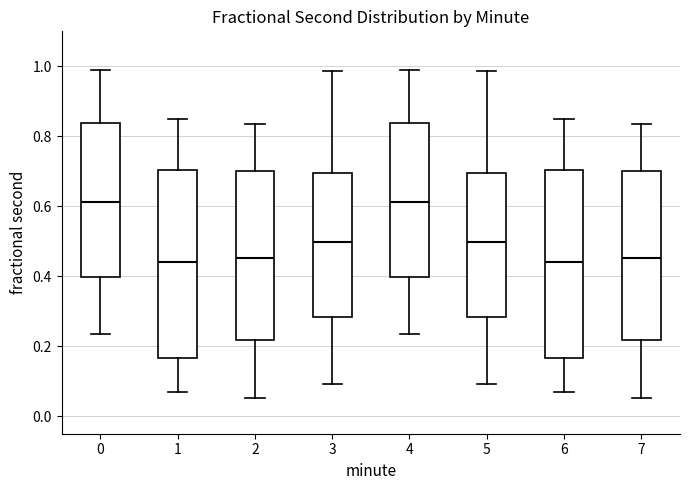

Reading left to right, transcribe this box plot: for each box, give where its median line is, the range the box spans, and where its two whiskers end, as read against the y-axis. The values are not printed on the chart, so give them approximately, as read against the axis.

0: median 0.62, box 0.40 to 0.84, whiskers 0.24 to 1.00
1: median 0.44, box 0.16 to 0.70, whiskers 0.06 to 0.84
2: median 0.46, box 0.22 to 0.70, whiskers 0.06 to 0.84
3: median 0.50, box 0.28 to 0.70, whiskers 0.10 to 0.98
4: median 0.62, box 0.40 to 0.84, whiskers 0.24 to 1.00
5: median 0.50, box 0.28 to 0.70, whiskers 0.10 to 0.98
6: median 0.44, box 0.16 to 0.70, whiskers 0.06 to 0.84
7: median 0.46, box 0.22 to 0.70, whiskers 0.06 to 0.84